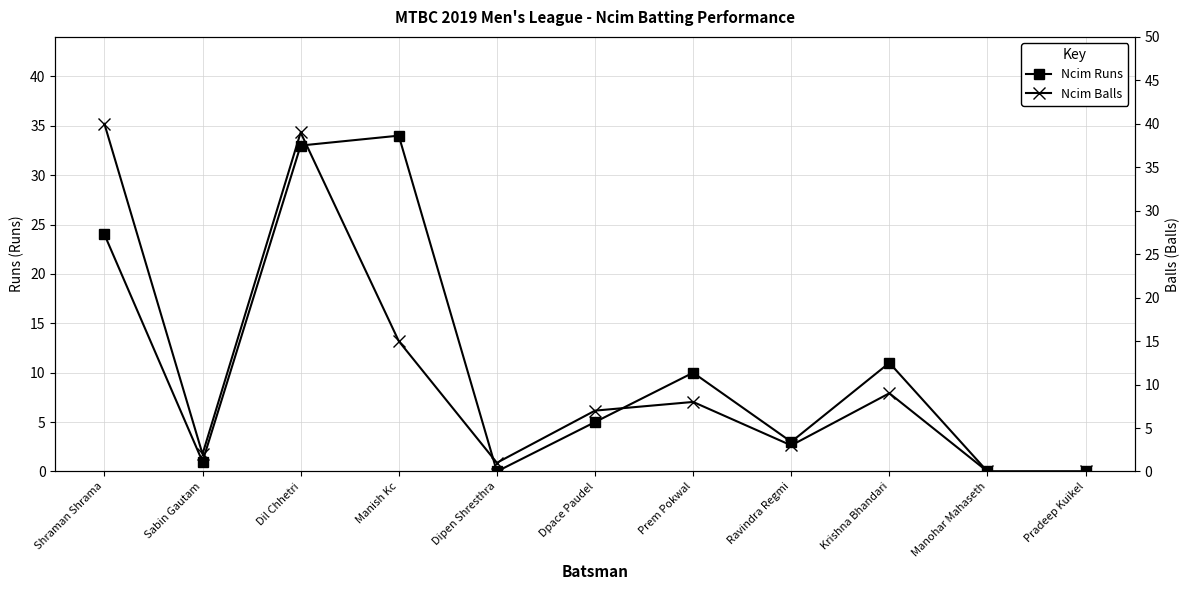

Reading right to left, list all the values displayed in this chart.

Ncim Runs: 0	0	11	3	10	5	0	34	33	1	24
Ncim Balls: 0	0	9	3	8	7	1	15	39	2	40